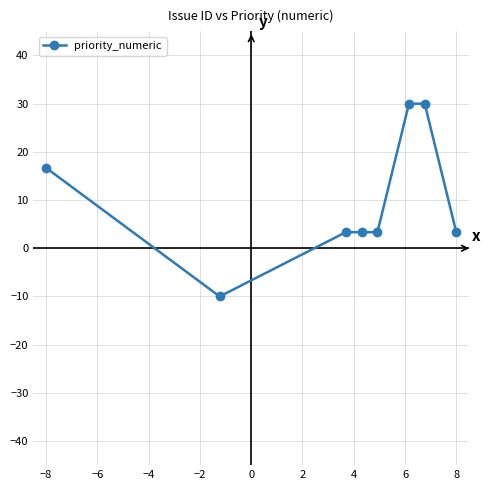

What is the greatest value displayed?

30.0